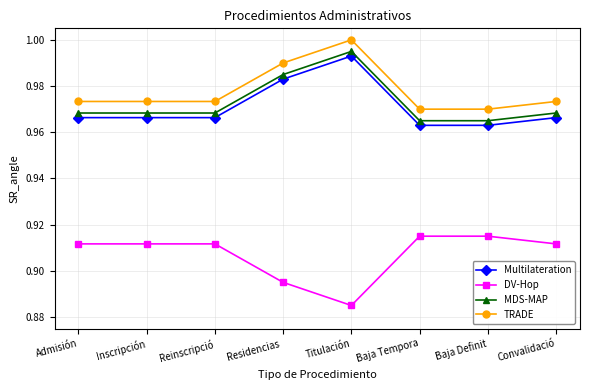

The value of Multilateration at Baja Tempora is 0.3. True or false?

False